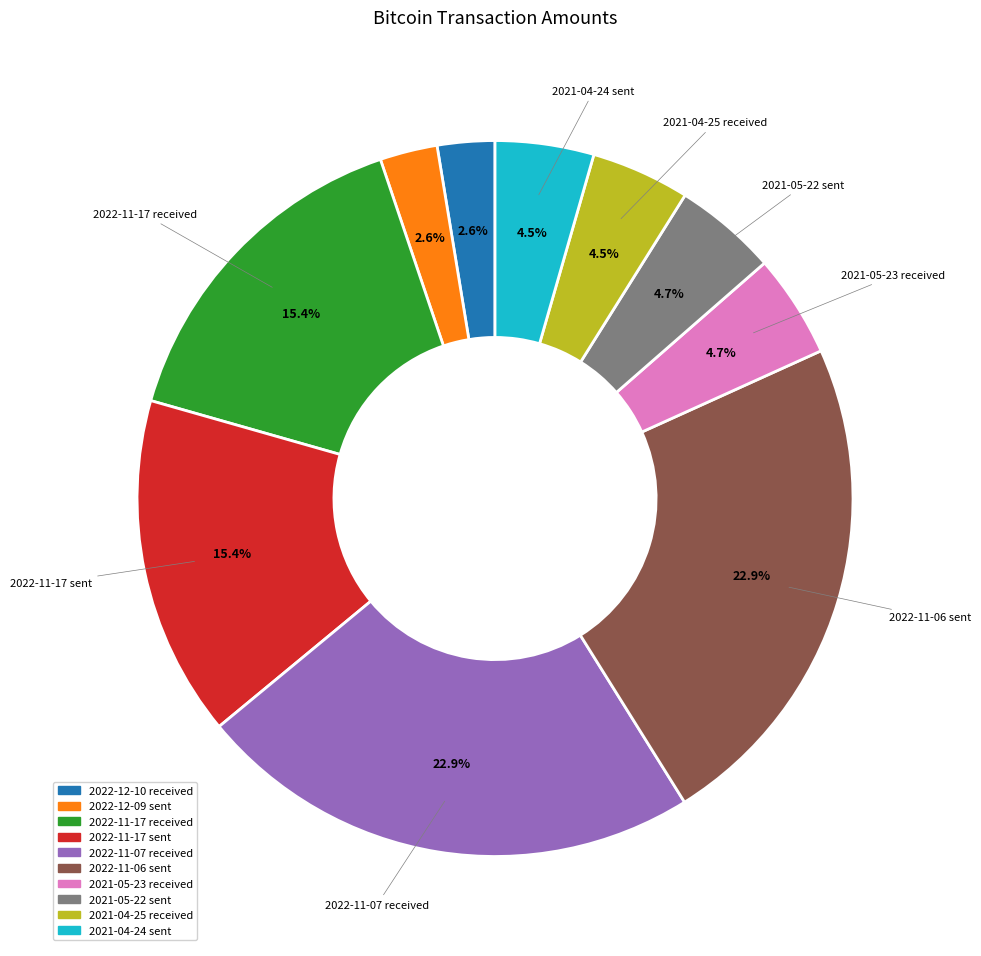

Combined, do 2021-05-22 sent and 2022-11-07 received account for over 50%?

No